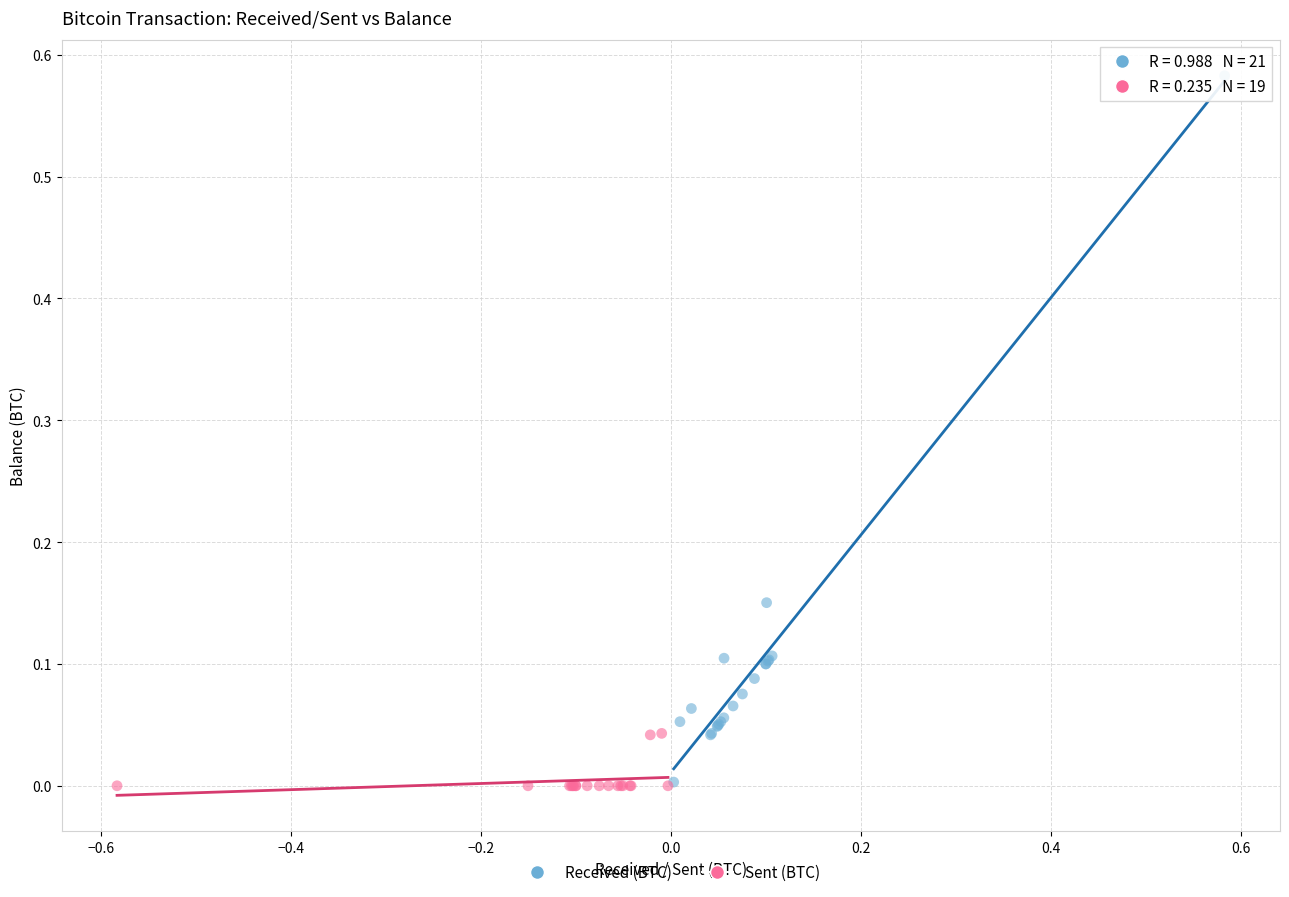

Which series has the largest Y range (max minus min)?

Received (BTC)